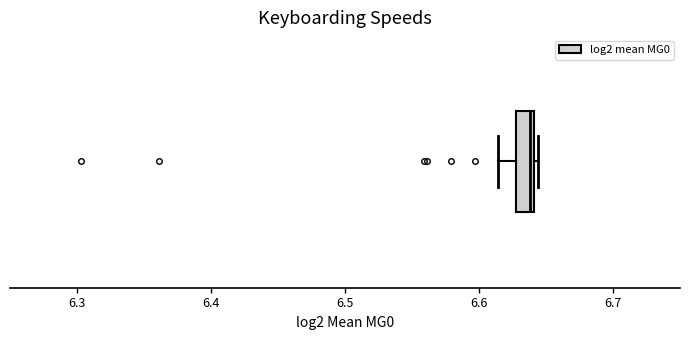

Where does the left whisker of the box end on the x-axis? The values are not printed on the chart, so give them approximately, as read against the axis.

6.61